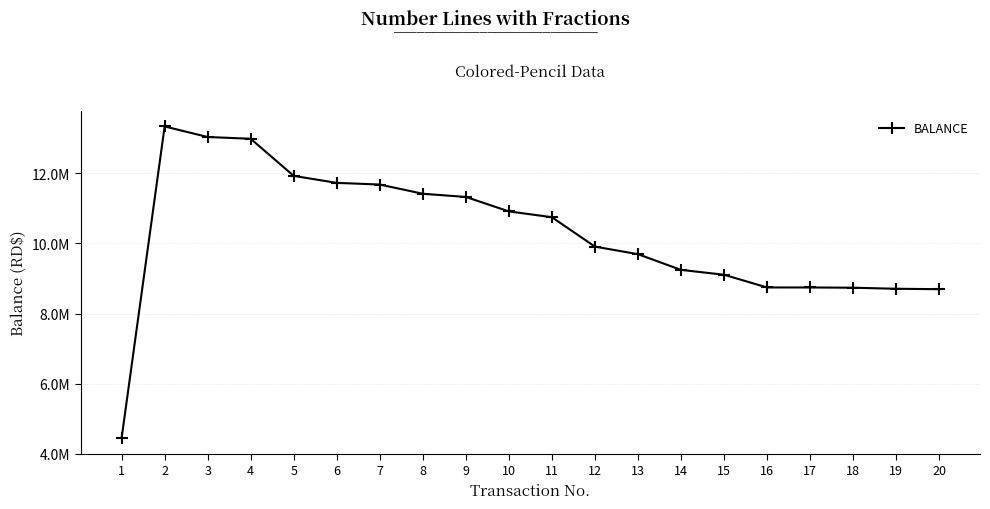

What is the value of the 9th point from the left?

11328914.1